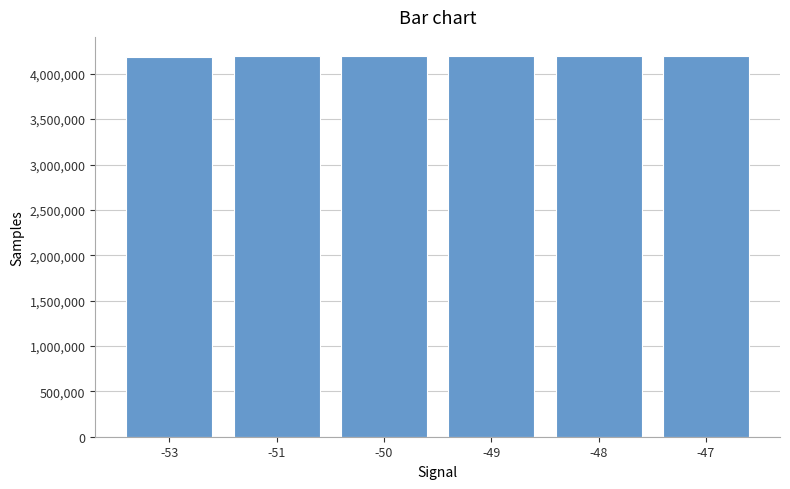

What is the minimum value shown in the chart?

4189847